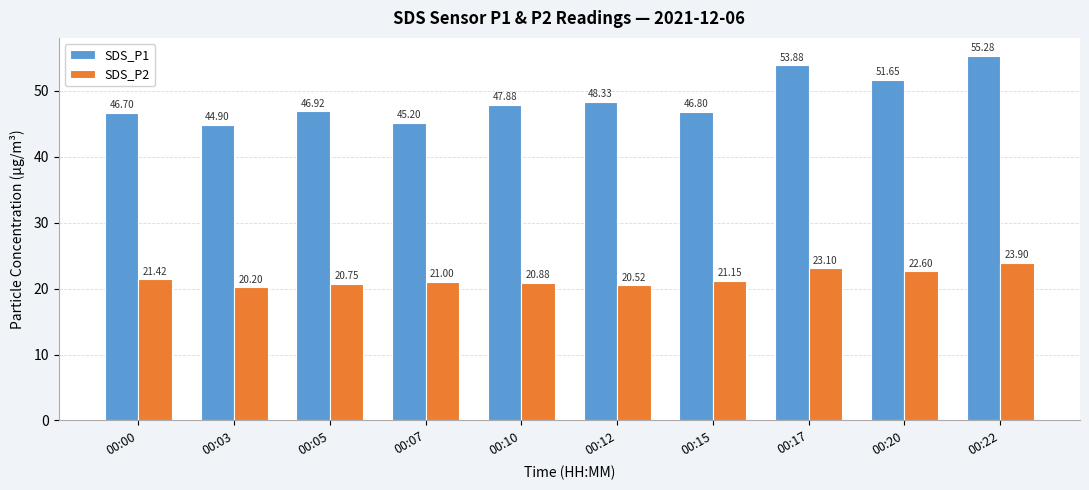

Is it true that SDS_P1 equals 23.8 at 00:03?

False